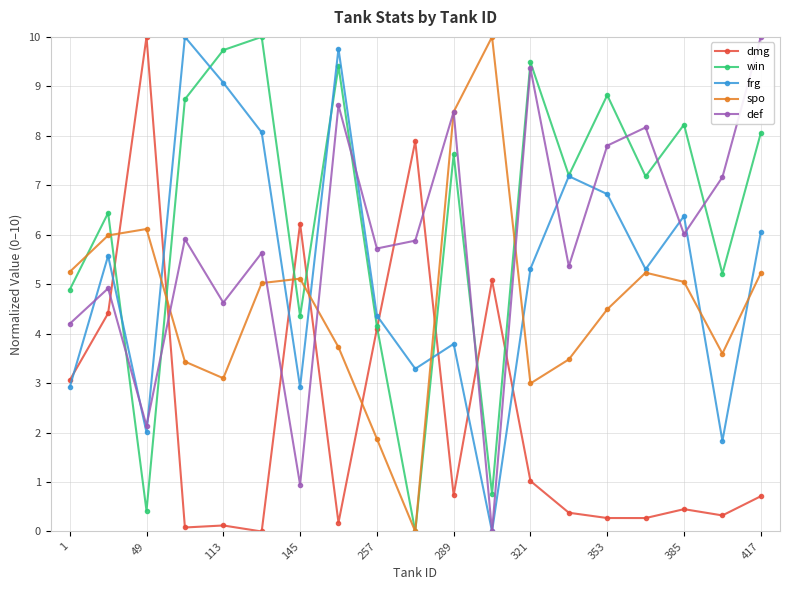

How many interior local peaks does the def series have?

7